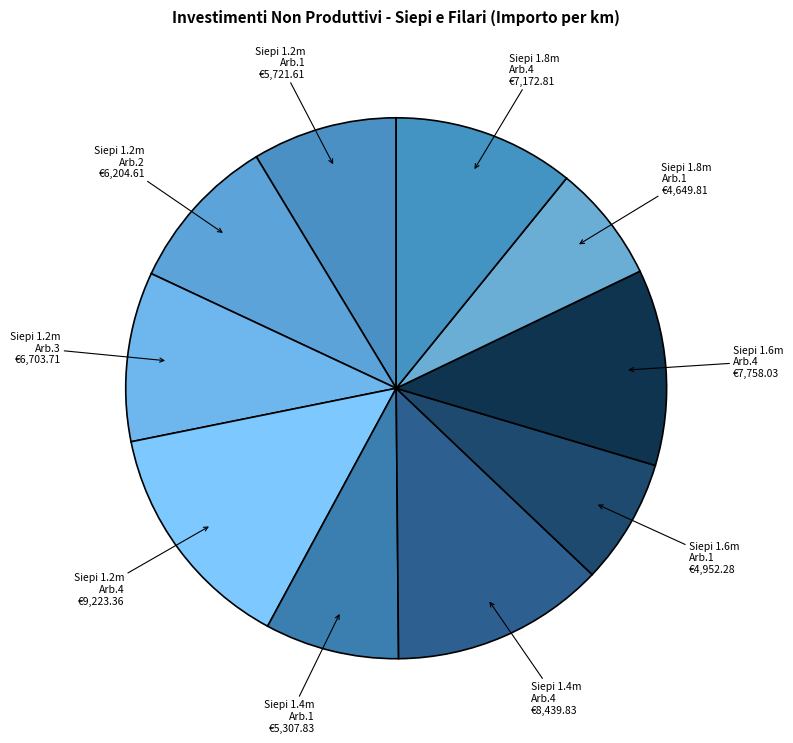

Which category has the biggest portion of the pie?

Siepi 1.2m Arb.4